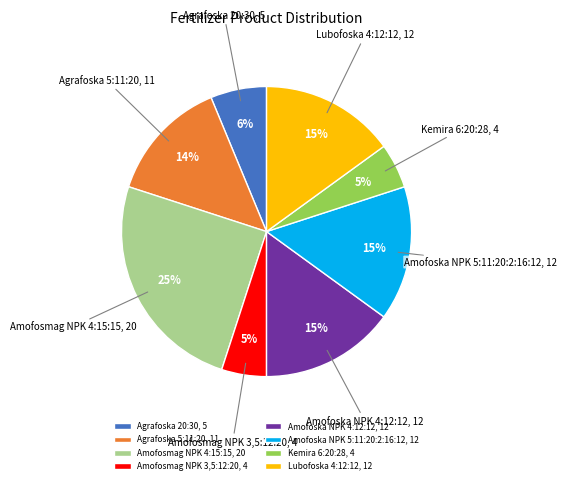

To the nearest percent, what is the combined percentage of Amofoska NPK 5:11:20:2:16:12 and Agrafoska 5:11:20?

29%